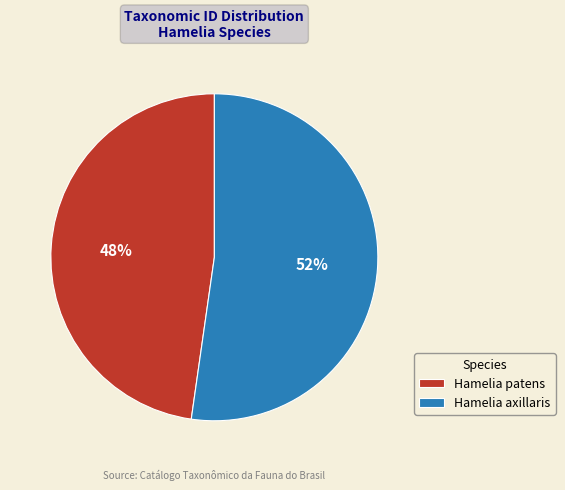

What is the smallest slice in the pie chart?

Hamelia patens